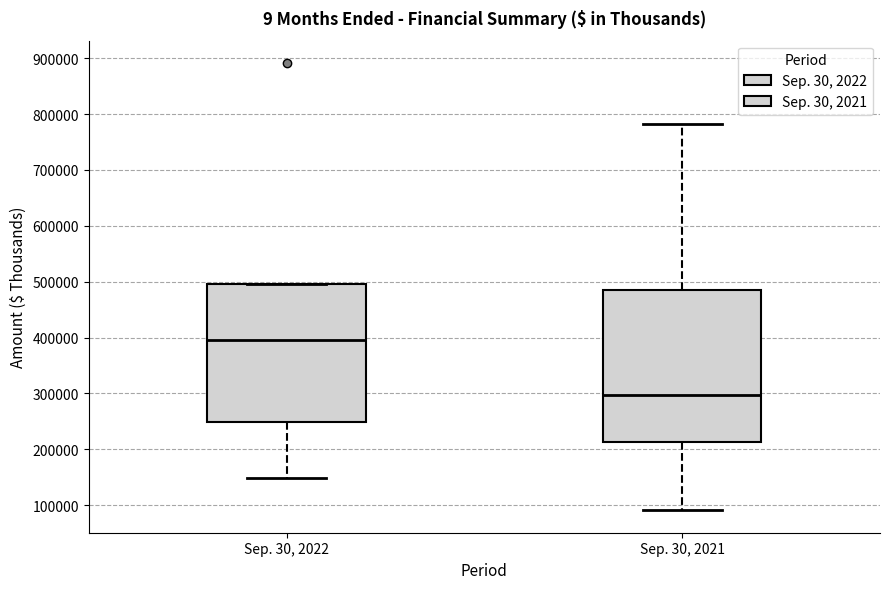

Which box is the tallest, from its lower edge to its upper edge?

Sep. 30, 2021